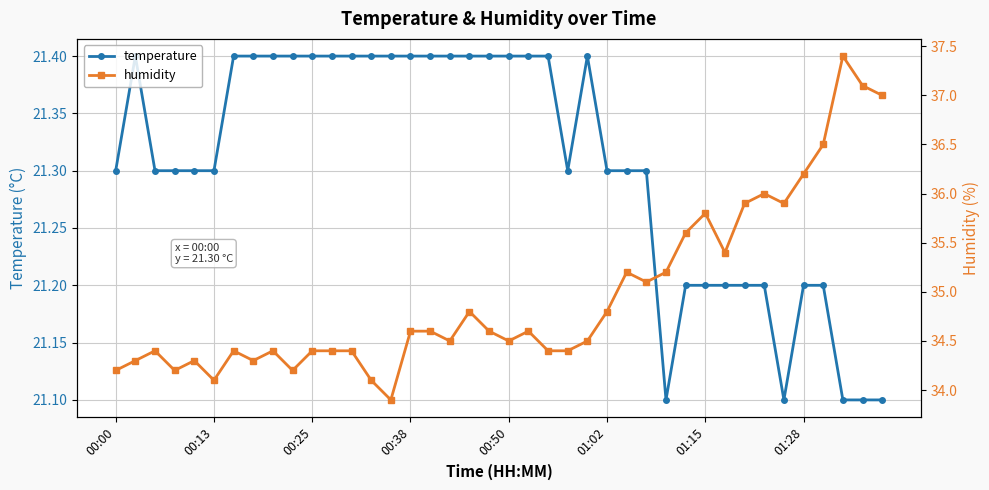

How many lines are shown in the chart?

2